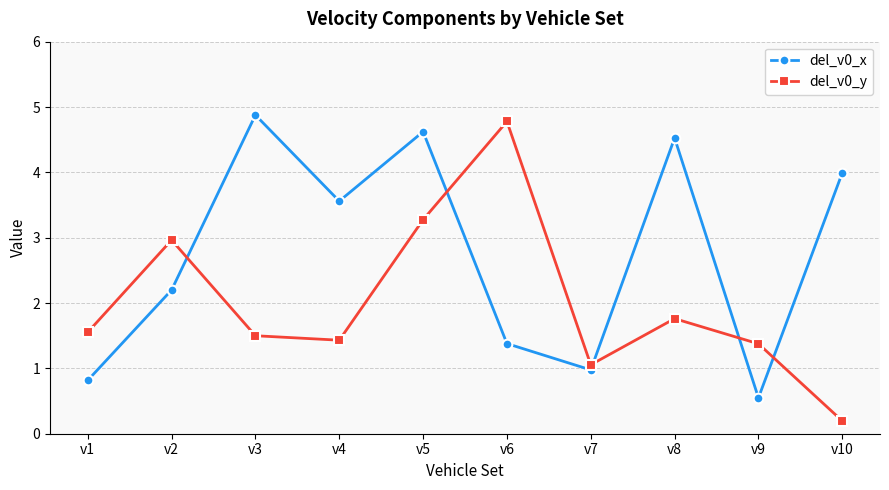

Count the number of data series in this chart.

2